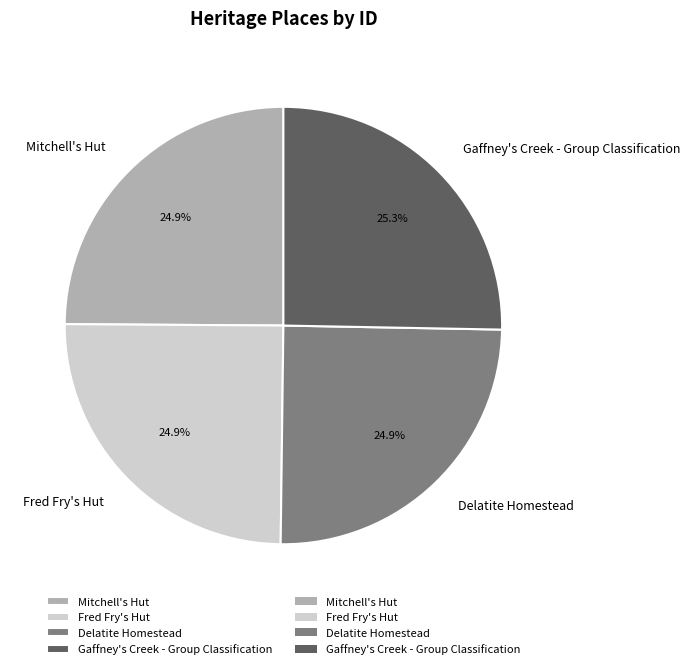

What portion of the pie excludes Gaffney's Creek - Group Classification?

74.7%